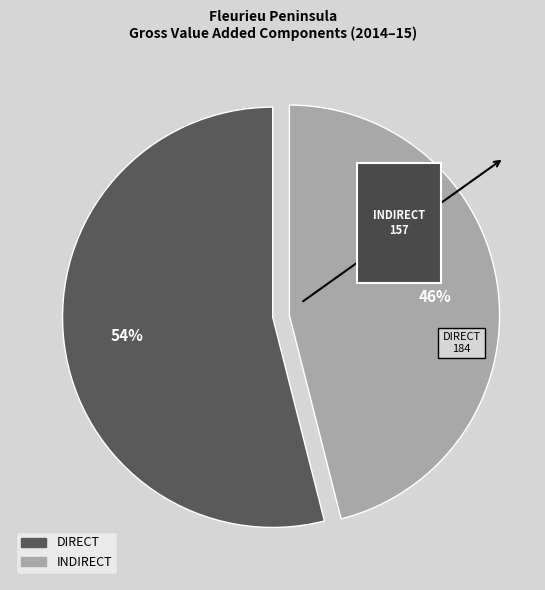

Is there a majority slice in this chart?

Yes